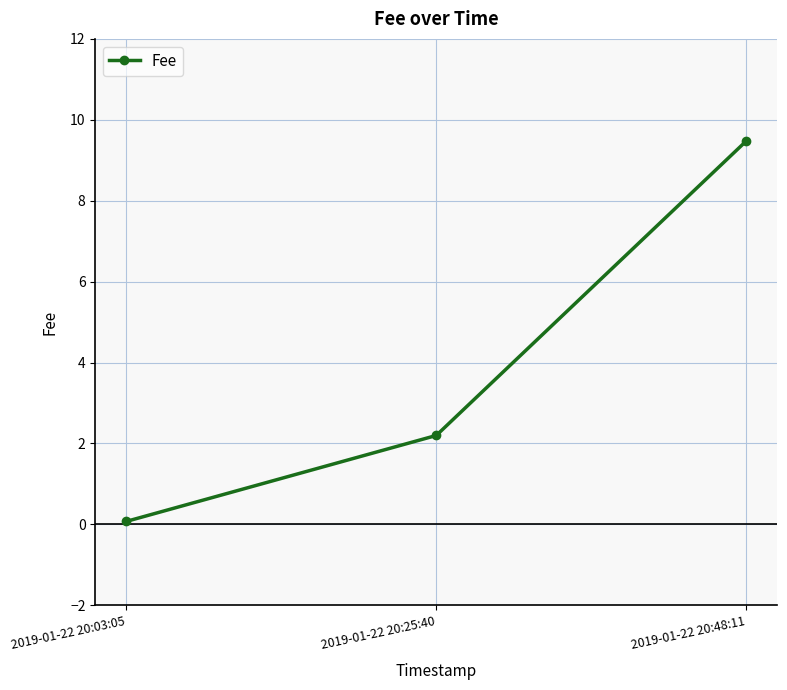

The value at 2019-01-22 20:25:40 is 3.3. True or false?

False